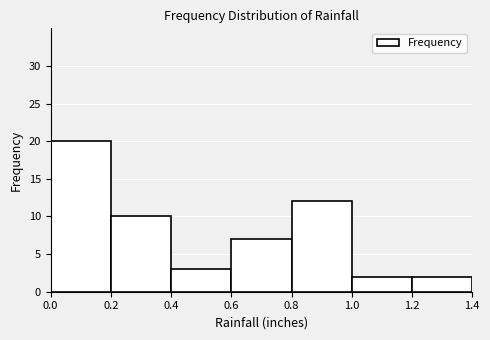

Over which range of the x-axis is the bar tallest?

0.0 to 0.2